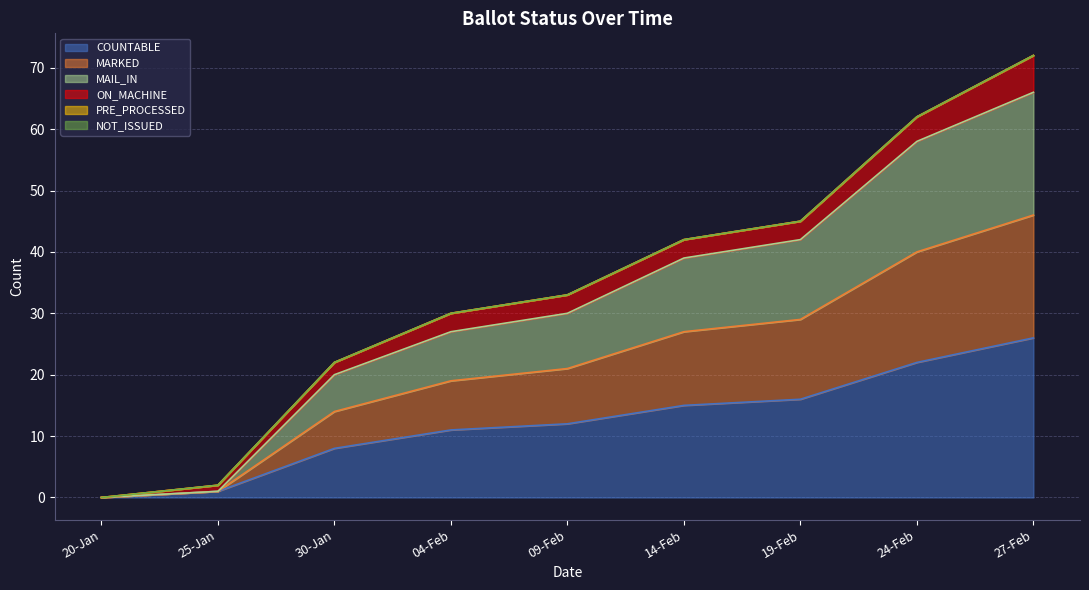

Between 04-Feb and 14-Feb, which is larger?

14-Feb